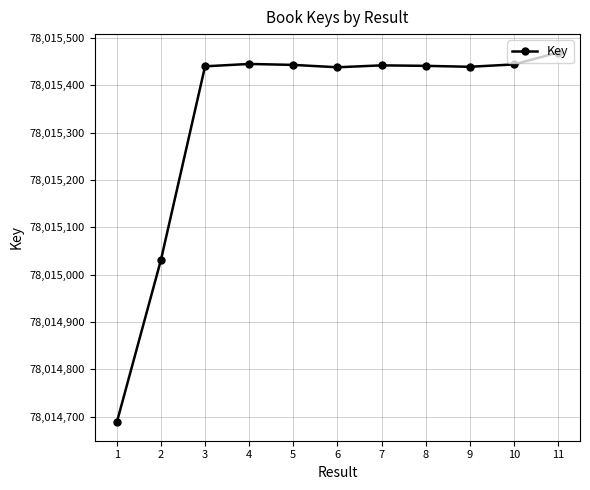

Does the chart display data point markers on the line(s)?

Yes